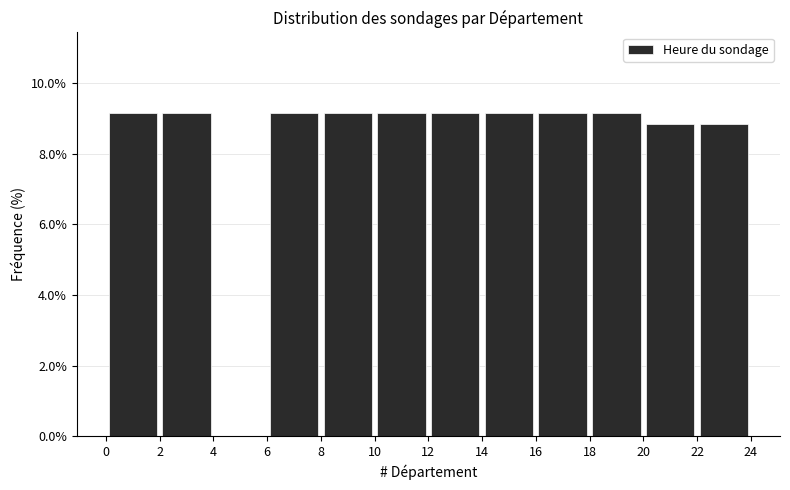

Reading left to right, transcribe this chart: for each bar, give the range it covers on the x-axis and its height. The values are not printed on the chart, so give them approximately, as read against the axis.

0 to 2: 9.2
2 to 4: 9.2
4 to 6: 0
6 to 8: 9.2
8 to 10: 9.2
10 to 12: 9.2
12 to 14: 9.2
14 to 16: 9.2
16 to 18: 9.2
18 to 20: 9.2
20 to 22: 8.8
22 to 24: 8.8